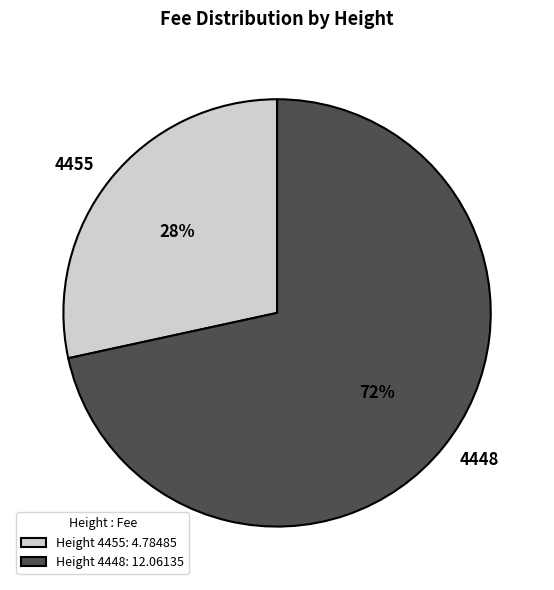

Which has a higher value, 4455 or 4448?

4448